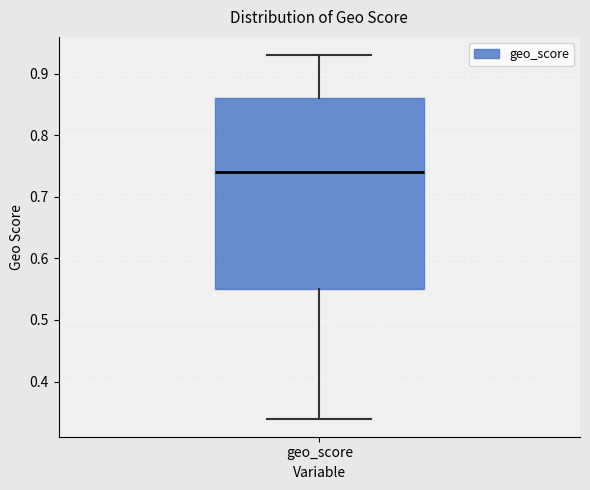

Transcribe this box plot: give where the median line is, the range the box spans, and where the two whiskers end, as read against the y-axis. The values are not printed on the chart, so give them approximately, as read against the axis.

median 0.74, box 0.55 to 0.86, whiskers 0.34 to 0.93